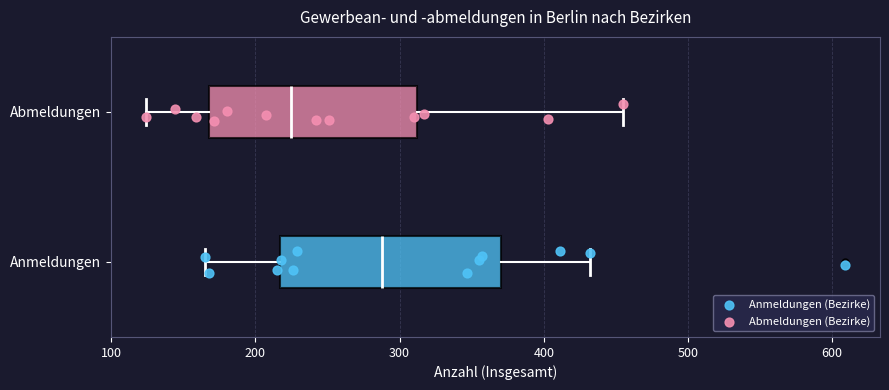

Which box has the furthest to the right median line?

Anmeldungen